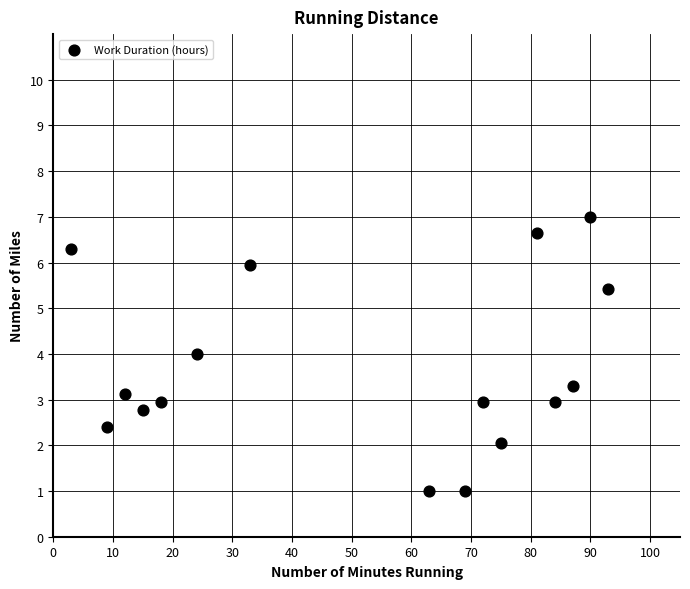

What is the range of X values (max minus min)?

90.0